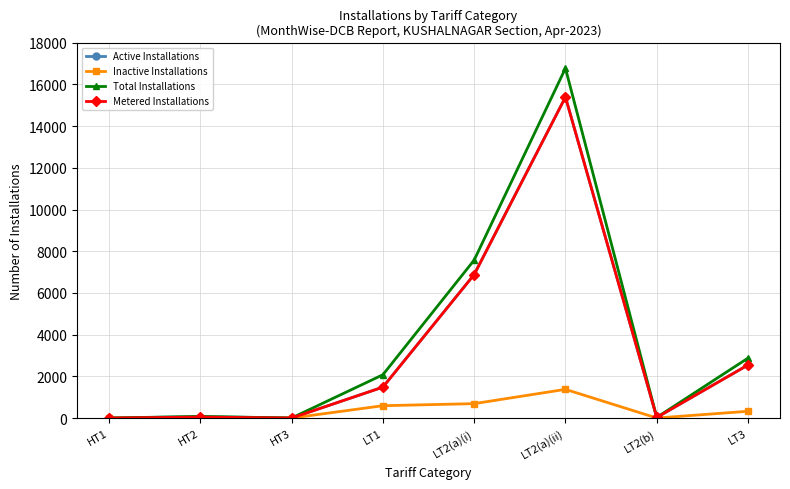

Where is Total Installations nearest to the value 8386?

LT2(a)(i)